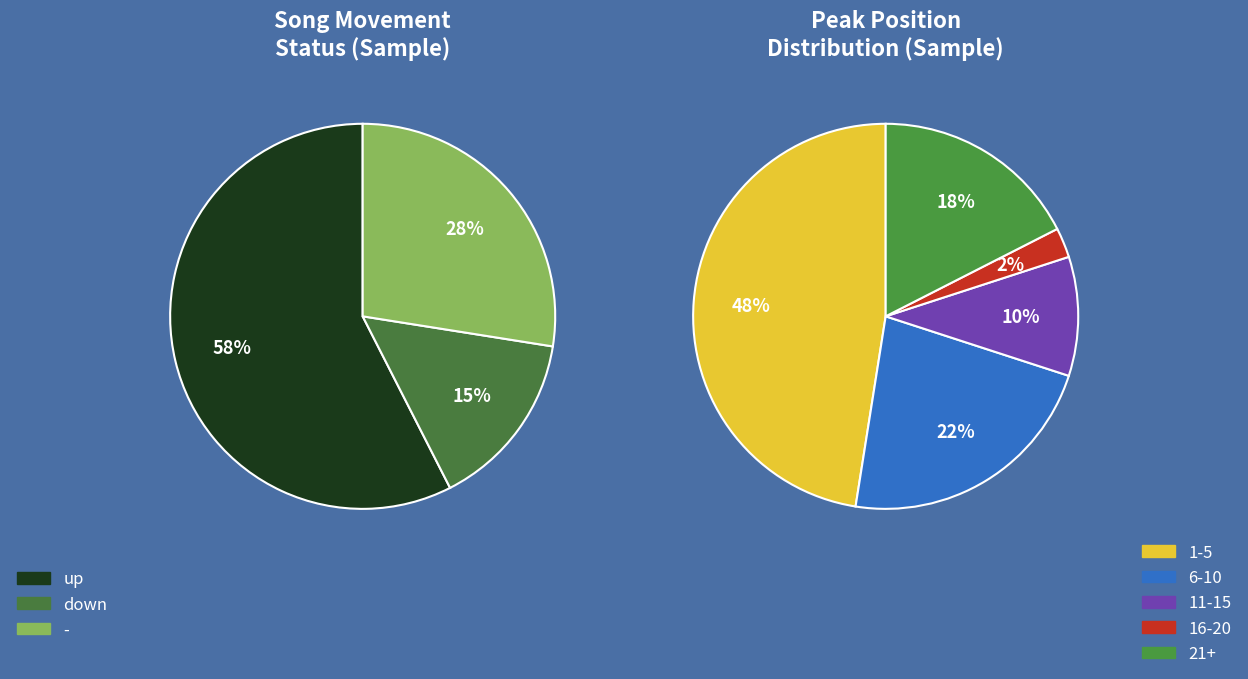

Between - and down, which is larger?

-